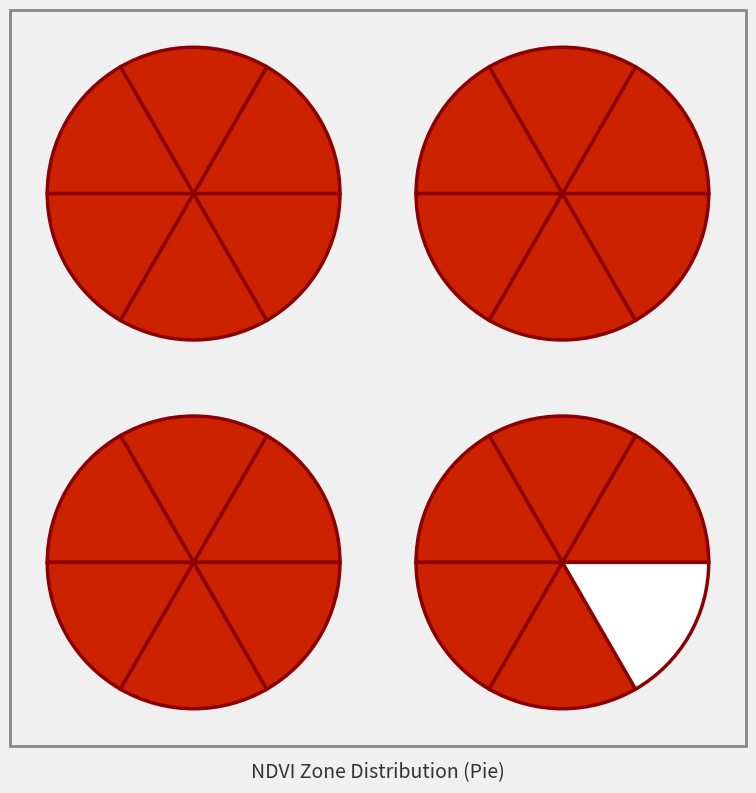

The 5 slice represents 6% of the pie. True or false?

True